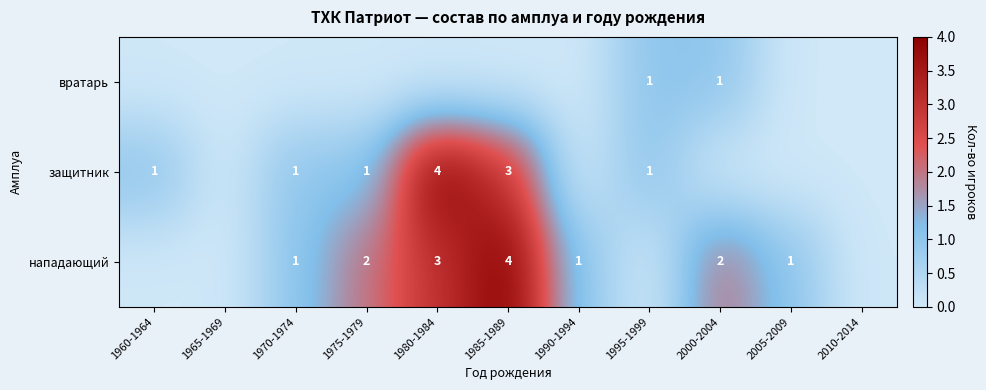

Is it true that защитник equals 1 at 1970-1974?

True